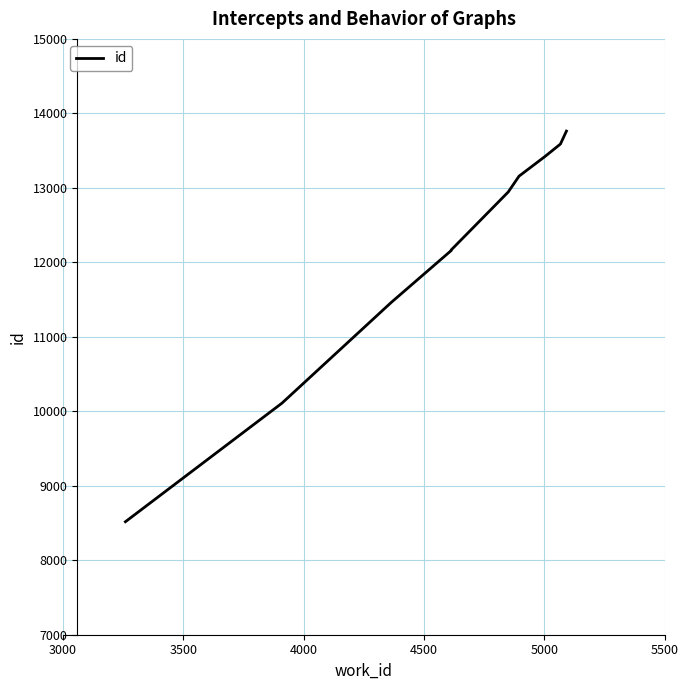

Is this an area chart (filled region under the line)?

No